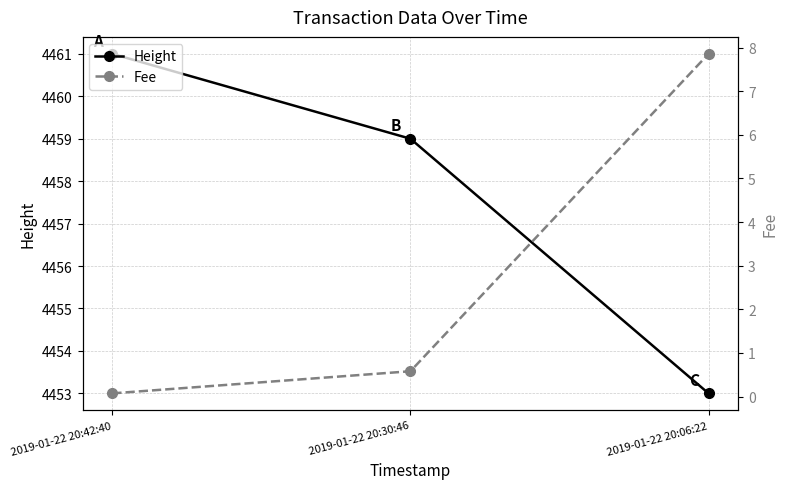

What is the sum of all Fee values?

8.5